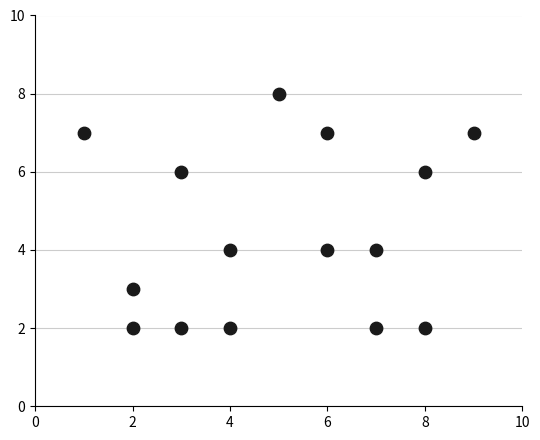

What is the range of Y values (max minus min)?

6